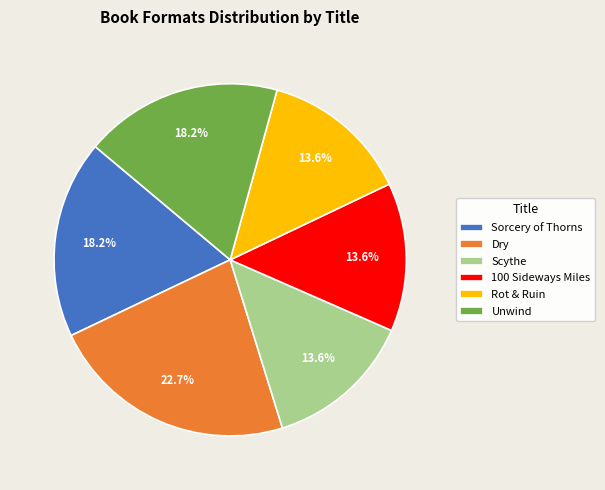

Which slice is the largest?

Dry